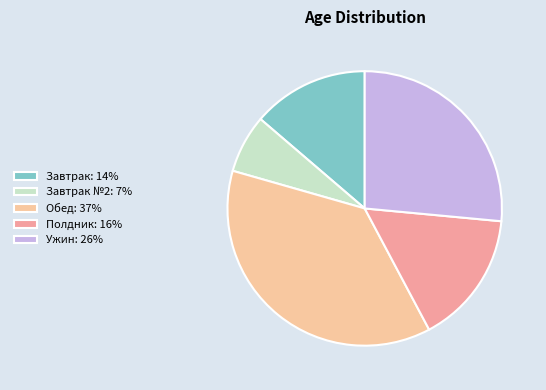

Which slice is the smallest?

Завтрак №2: 7%